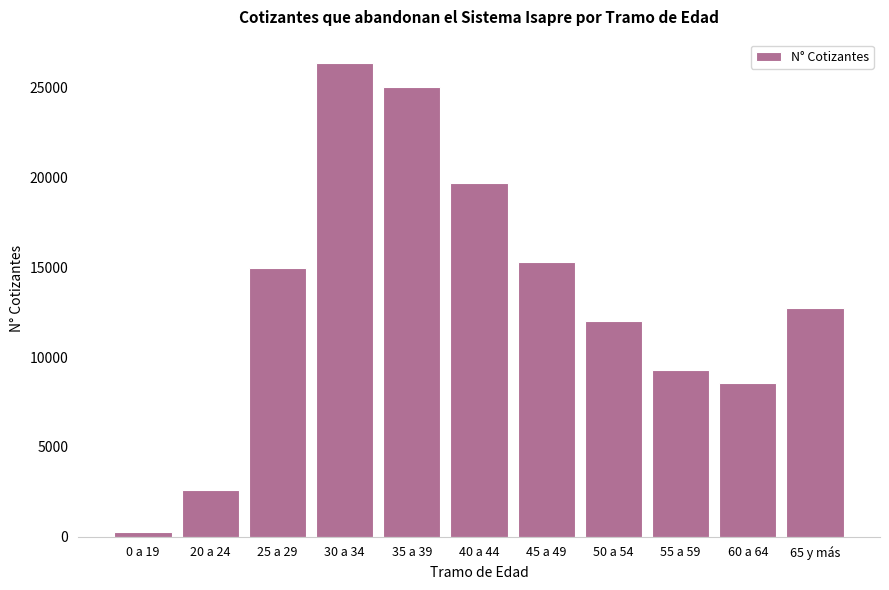

Reading left to right, transcribe all the data shown in this chart.

250	2618	14935	26347	25005	19705	15302	12003	9263	8583	12733